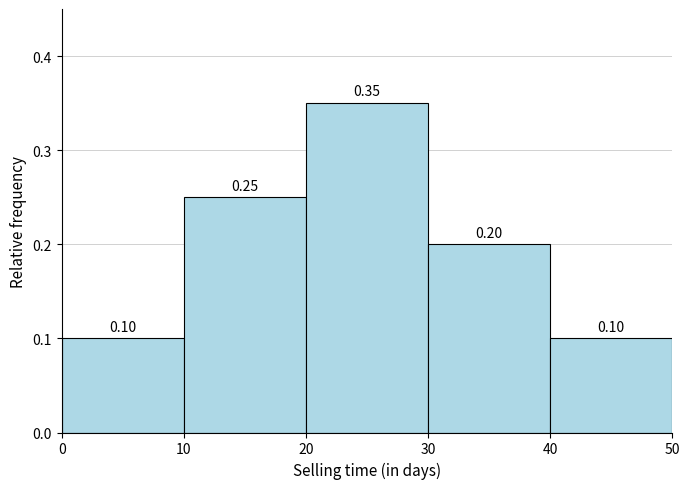

Reading left to right, list every bar in this chart as the range it spans on the x-axis followed by its height.

0 to 10: 0.10
10 to 20: 0.25
20 to 30: 0.35
30 to 40: 0.20
40 to 50: 0.10